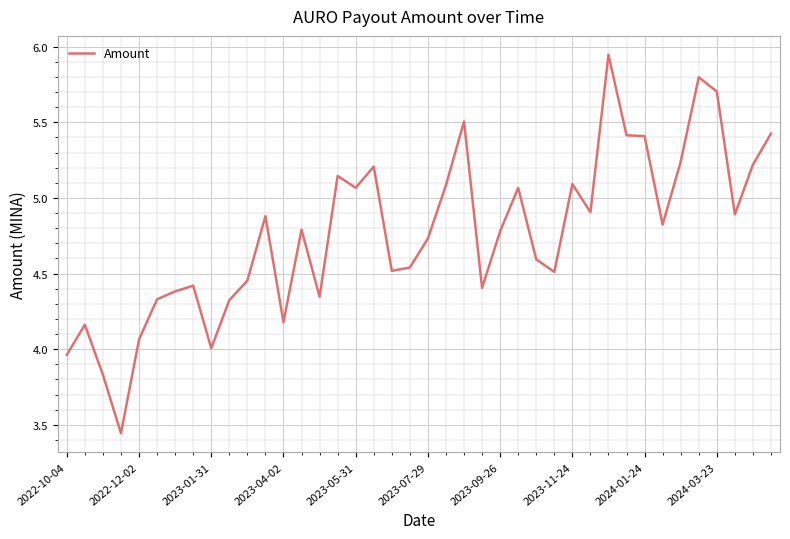

What is the difference between the maximum and minimum values?

2.5